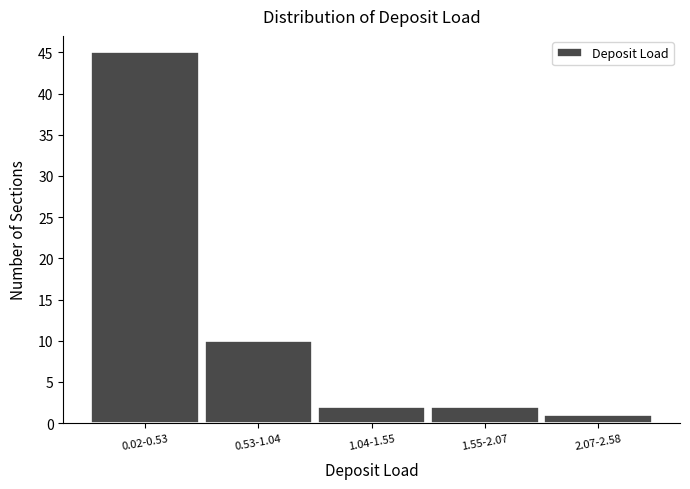

Reading left to right, extract all data points from this chart.

45	10	2	2	1